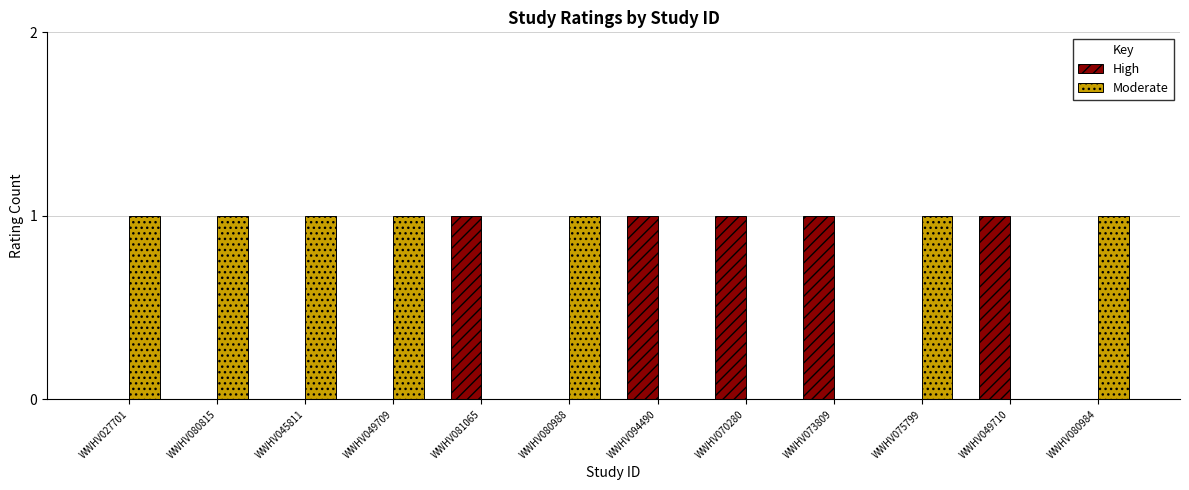

What is the spread (max minus min) of values at WWHV049709?

1